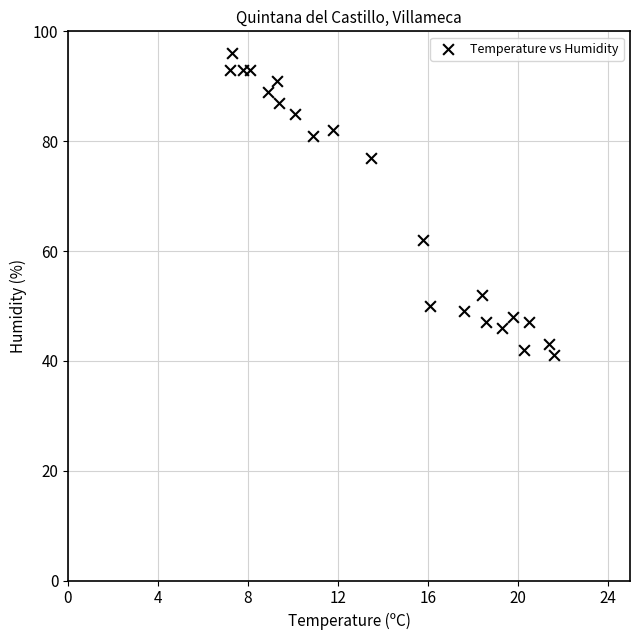

What is the range of Y values (max minus min)?

55